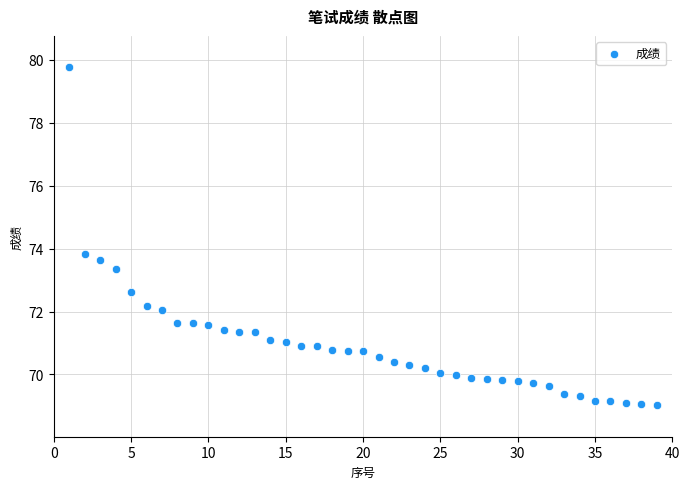

What Y value in the scatter plot is closest to 74?

73.8